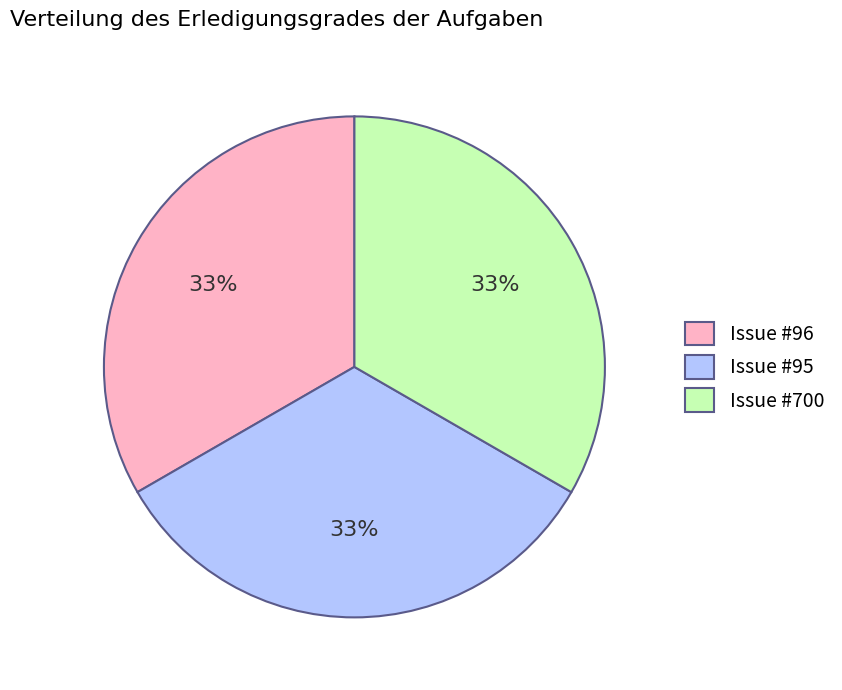

To the nearest percent, what is the average slice percentage?

33%